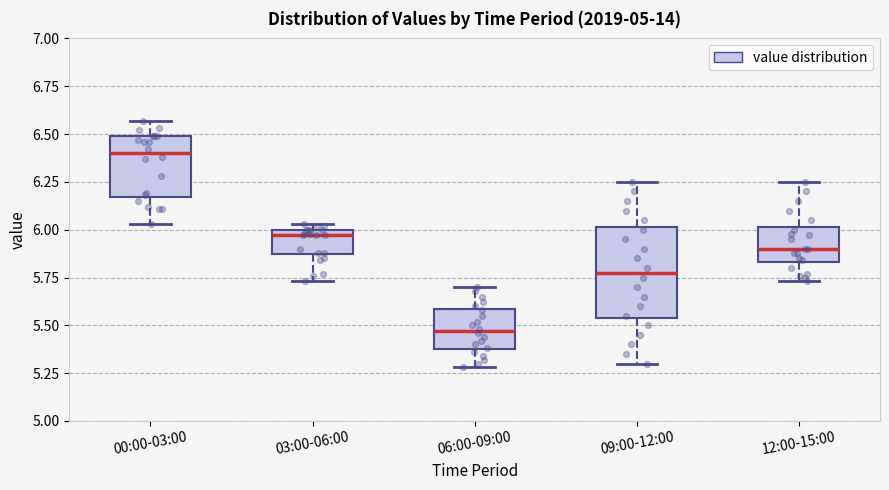

Where does the median line of the box for 00:00-03:00 sit on the y-axis? The values are not printed on the chart, so give them approximately, as read against the axis.

6.40